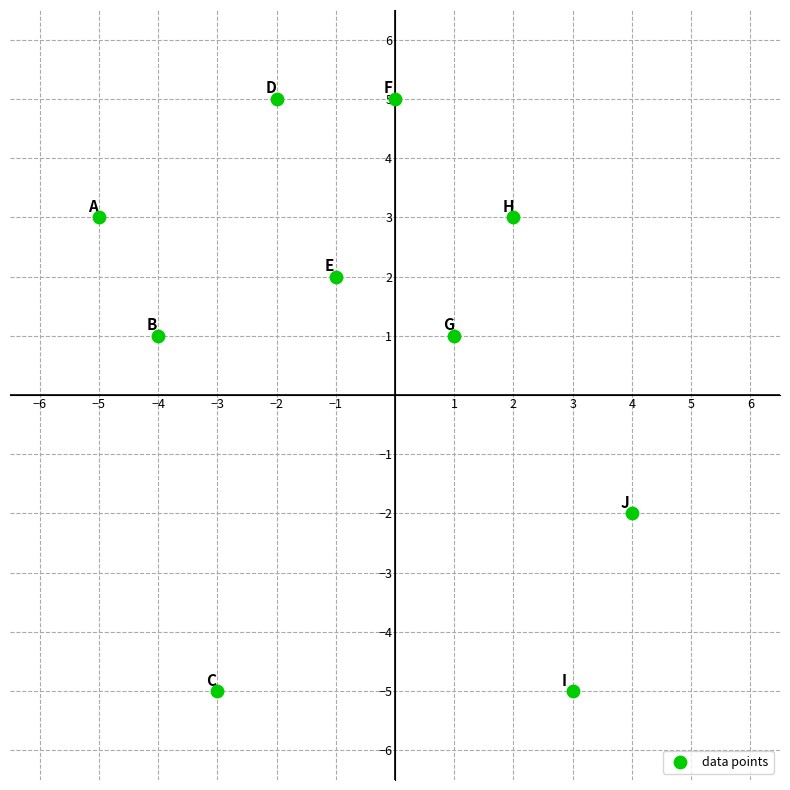

What is the range of X values (max minus min)?

9